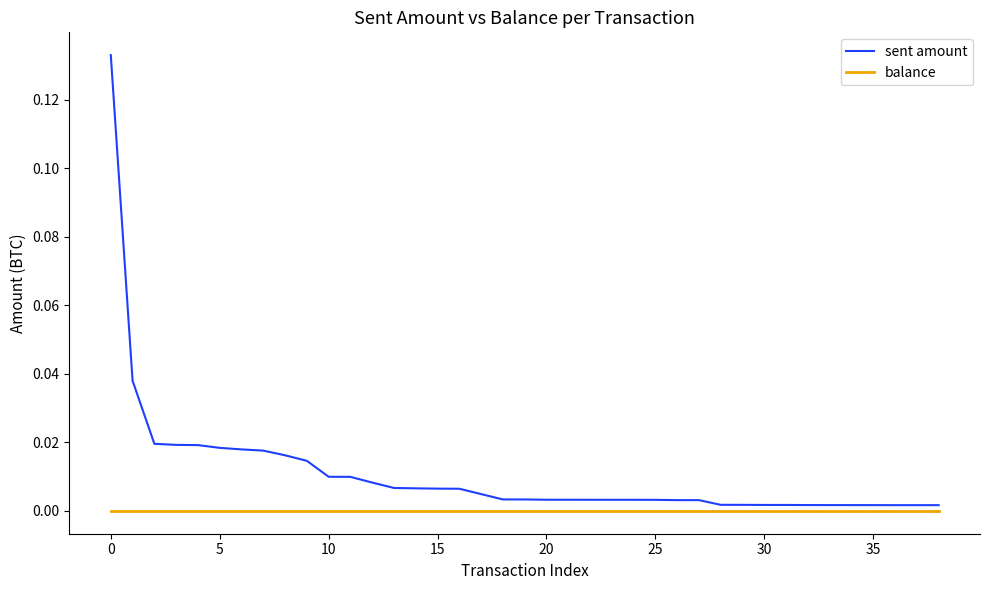

How many lines are shown in the chart?

2